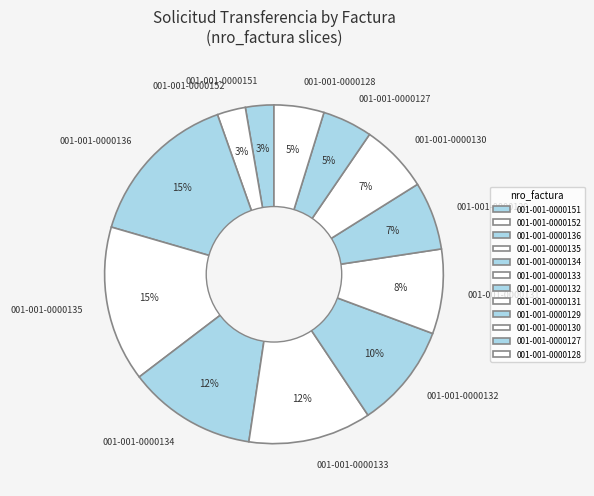

Approximately how many times larger is the value at 001-001-0000151 compared to 001-001-0000127?

0.6